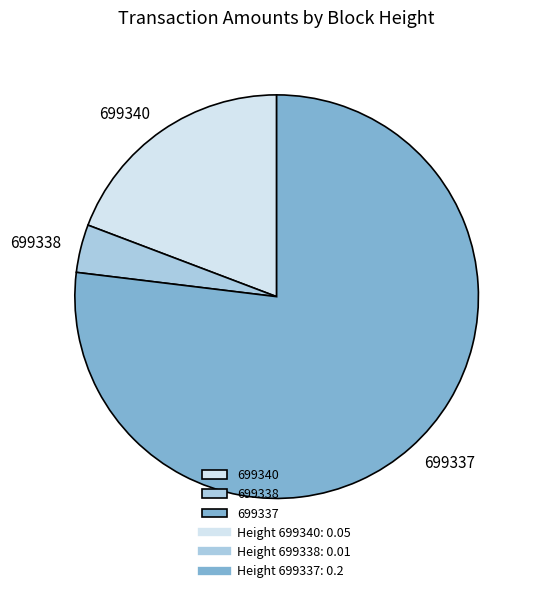

The 699340 slice represents 5% of the pie. True or false?

False